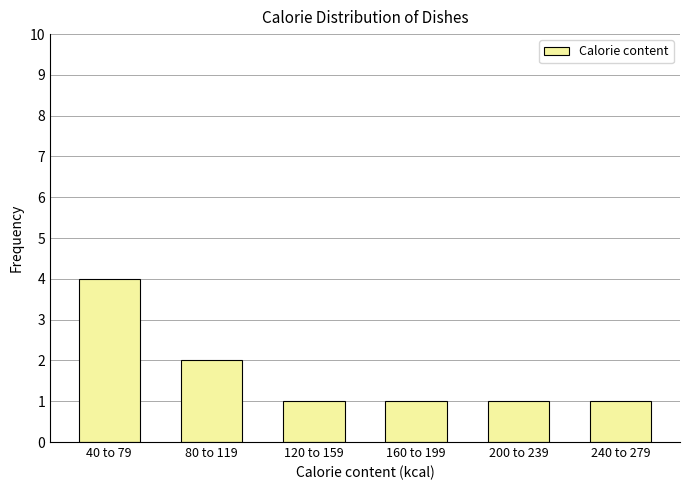

Reading left to right, list all the values displayed in this chart.

4	2	1	1	1	1